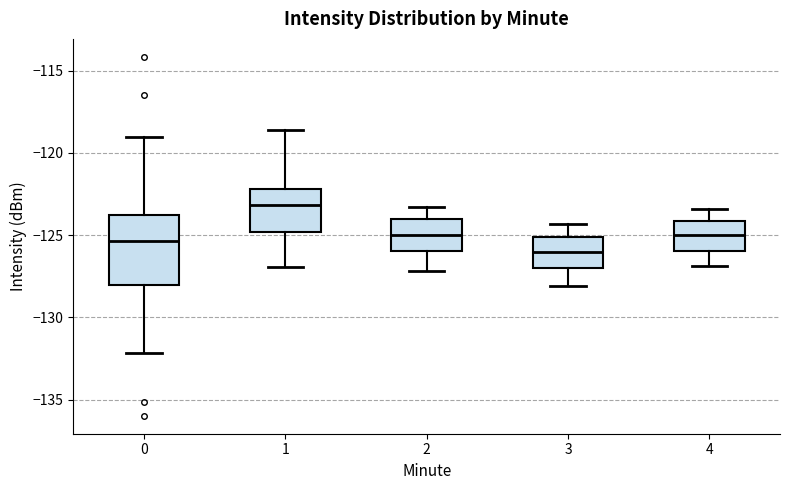

Reading left to right, transcribe this box plot: for each box, give where its median line is, the range the box spans, and where its two whiskers end, as read against the y-axis. The values are not printed on the chart, so give them approximately, as read against the axis.

0: median -125.5, box -128.0 to -123.5, whiskers -132.0 to -119.0
1: median -123.0, box -125.0 to -122.0, whiskers -127.0 to -118.5
2: median -125.0, box -126.0 to -124.0, whiskers -127.0 to -123.5
3: median -126.0, box -127.0 to -125.0, whiskers -128.0 to -124.5
4: median -125.0, box -126.0 to -124.0, whiskers -127.0 to -123.5